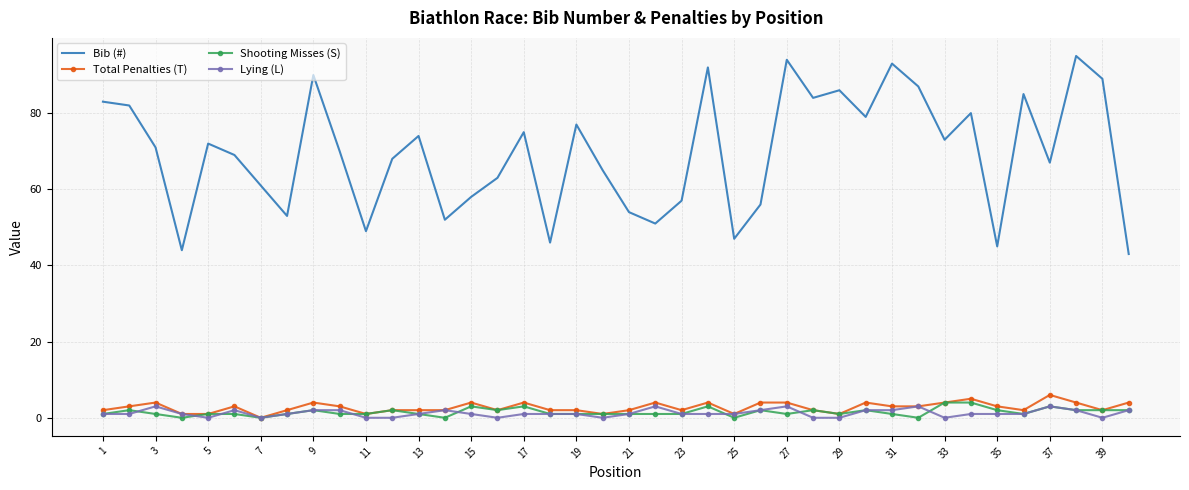

Which series has the widest spread of values?

Bib (#)